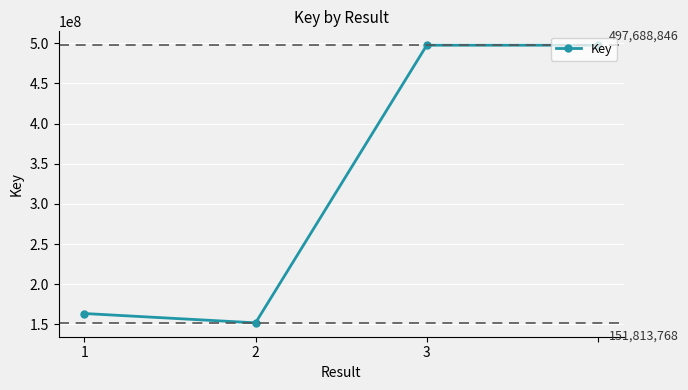

What is the value of the 4th point from the left?

497688846